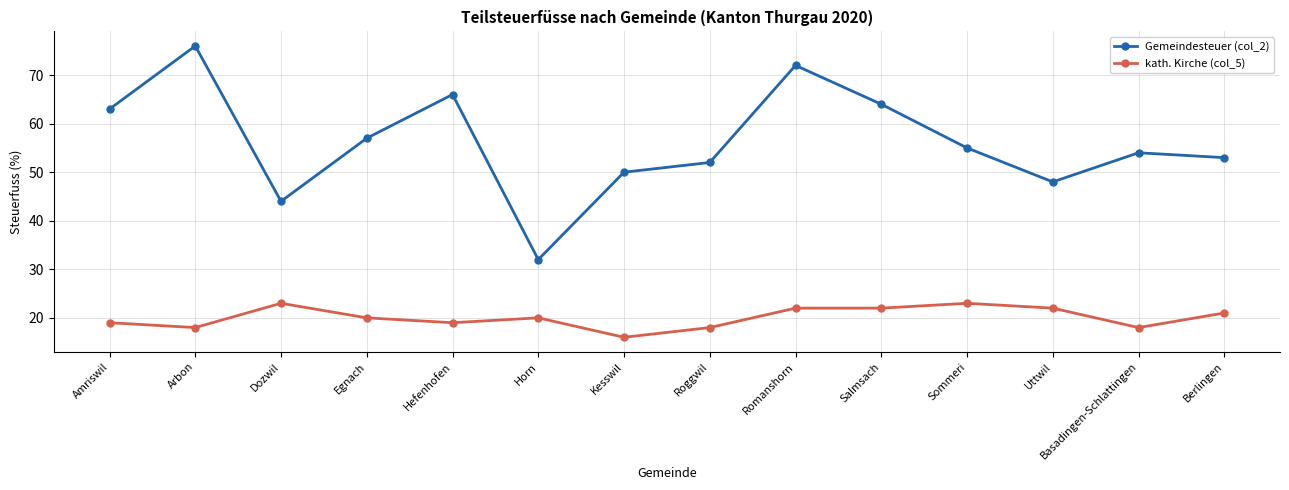

Reading left to right, what are all the values shown in this chart?

Gemeindesteuer (col_2): Amriswil=63	Arbon=76	Dozwil=44	Egnach=57	Hefenhofen=66	Horn=32	Kesswil=50	Roggwil=52	Romanshorn=72	Salmsach=64	Sommeri=55	Uttwil=48	Basadingen-Schlattingen=54	Berlingen=53
kath. Kirche (col_5): Amriswil=19	Arbon=18	Dozwil=23	Egnach=20	Hefenhofen=19	Horn=20	Kesswil=16	Roggwil=18	Romanshorn=22	Salmsach=22	Sommeri=23	Uttwil=22	Basadingen-Schlattingen=18	Berlingen=21